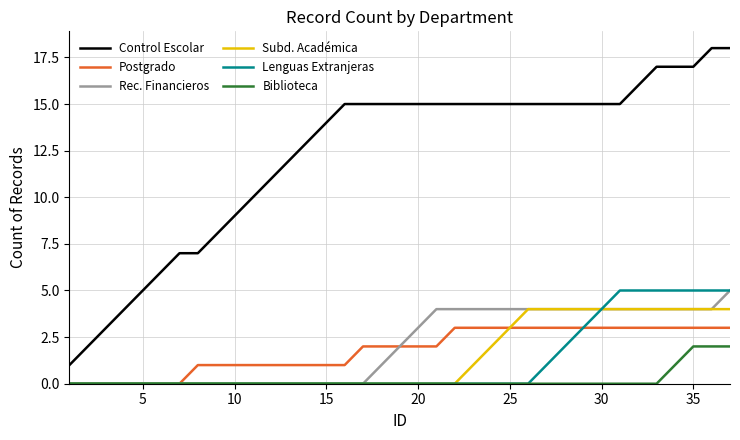

True or false: Lenguas Extranjeras and Control Escolar intersect in this chart.

False